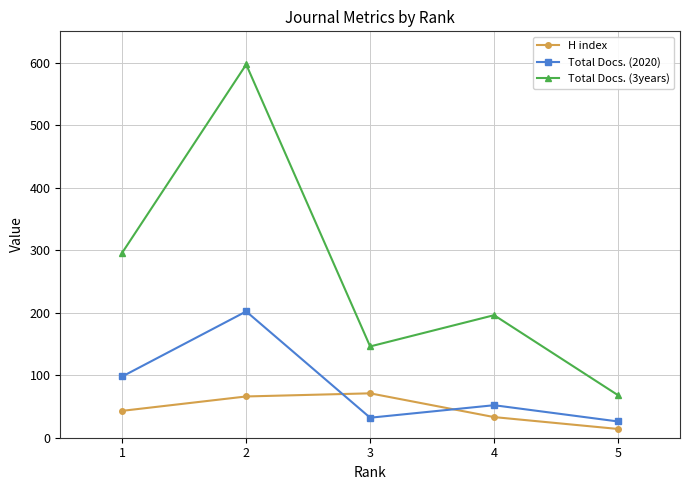

What is the value of the H index point at the 1st from the left?

43